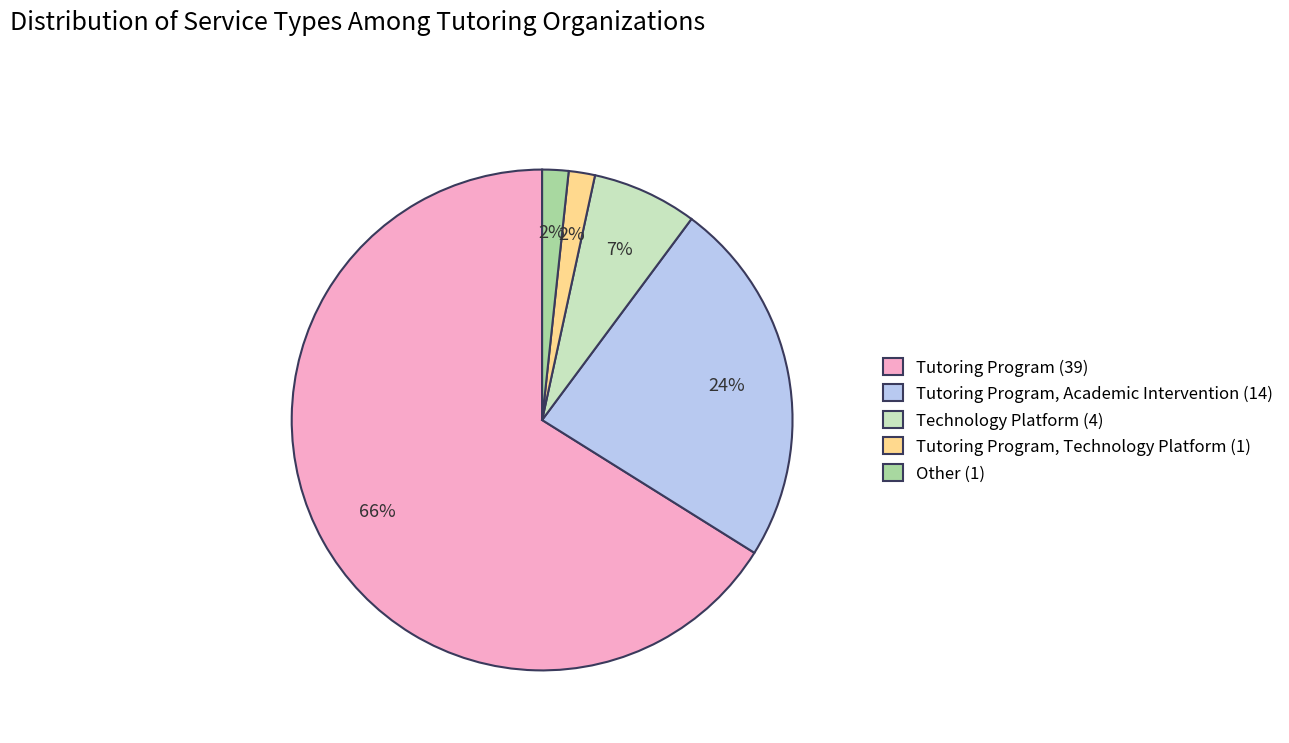

To the nearest percent, what is the difference between the Tutoring Program, Technology Platform (1) and Tutoring Program, Academic Intervention (14) slice percentages?

22%